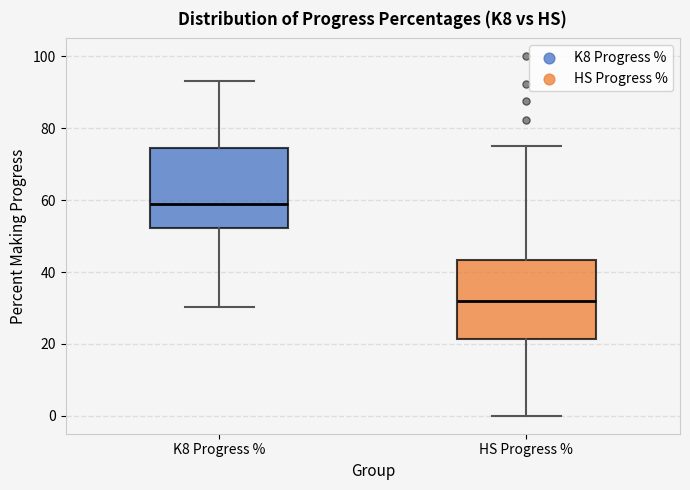

Where does the lower whisker of the box for HS Progress % end on the y-axis? The values are not printed on the chart, so give them approximately, as read against the axis.

0